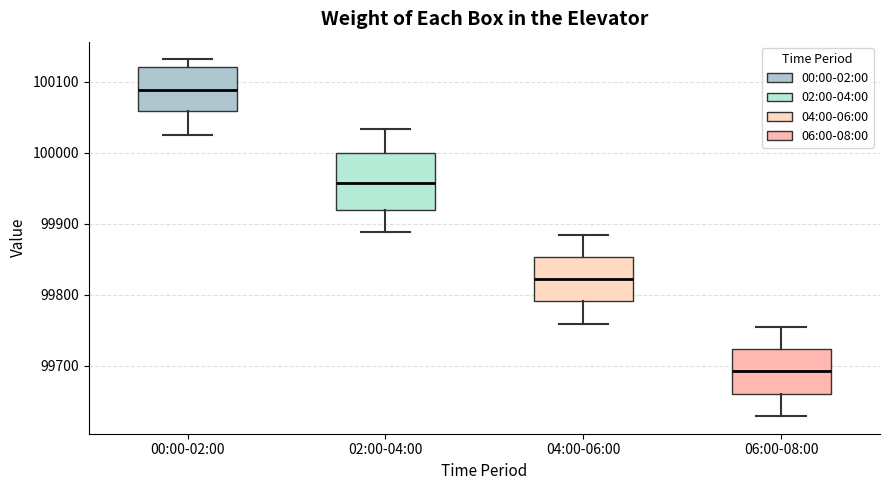

Where is the lower edge of the box for 00:00-02:00 on the y-axis? The values are not printed on the chart, so give them approximately, as read against the axis.

100060